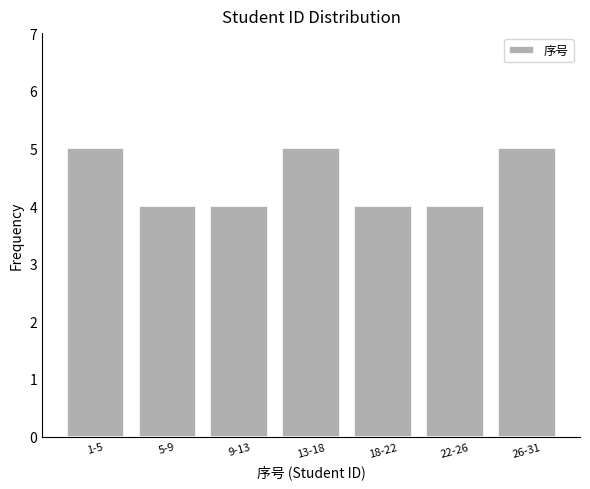

Reading left to right, extract all data points from this chart.

1-5=5	5-9=4	9-13=4	13-18=5	18-22=4	22-26=4	26-31=5